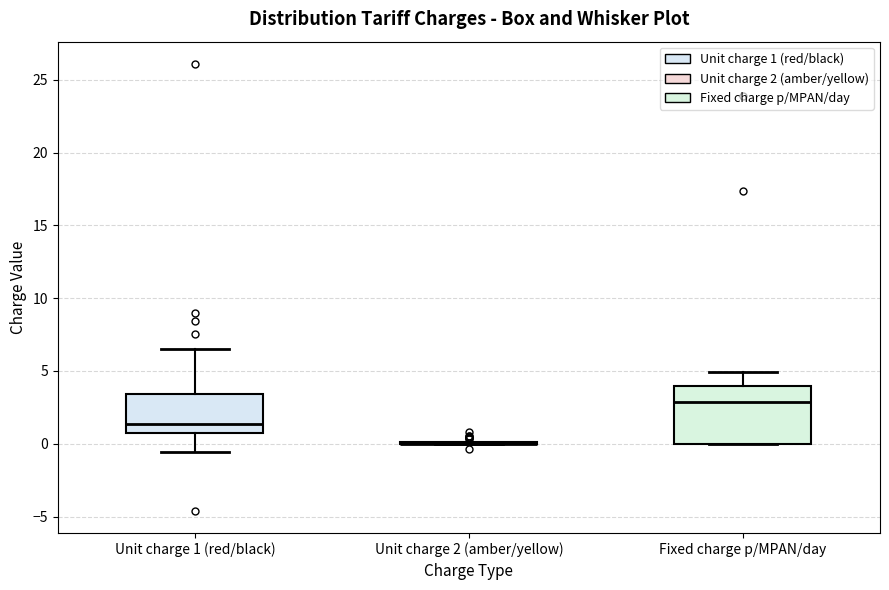

Reading left to right, read every box against the y-axis: the position of its median line, the range the box covers, and the ends of its whiskers. The values are not printed on the chart, so give them approximately, as read against the axis.

Unit charge 1 (red/black): median 1.5, box 0.5 to 3.5, whiskers -0.5 to 6.5
Unit charge 2 (amber/yellow): box collapsed to a line at 0.0, whiskers 0.0 to 0.0
Fixed charge p/MPAN/day: median 3.0, box 0.0 to 4.0, whiskers 0.0 to 5.0